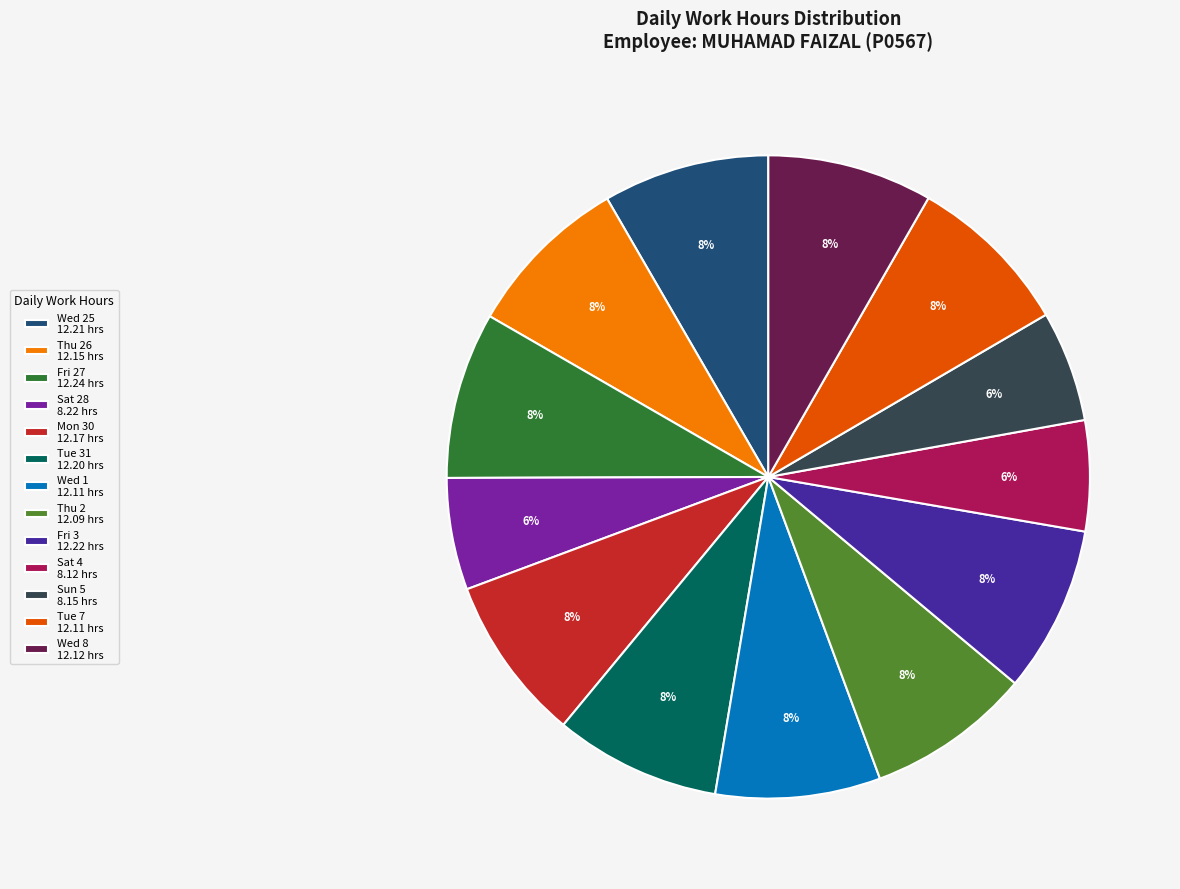

To the nearest percent, what portion does Mon 30 12.17 hrs represent?

8%